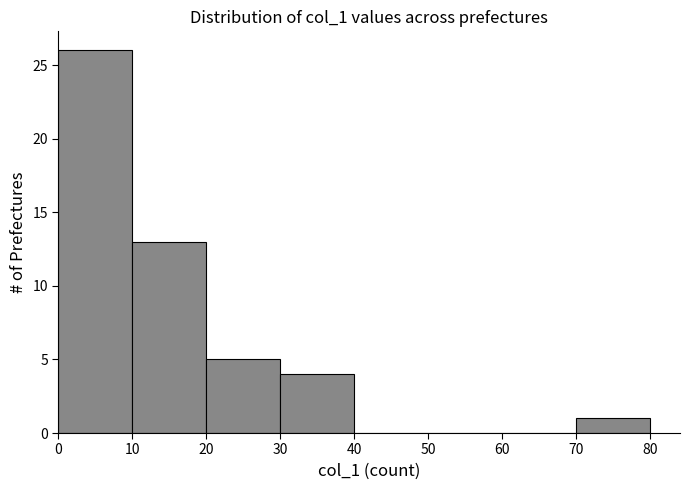

How tall is the bar that spans 10 to 20 on the x-axis? The values are not printed on the chart, so give them approximately, as read against the axis.

13